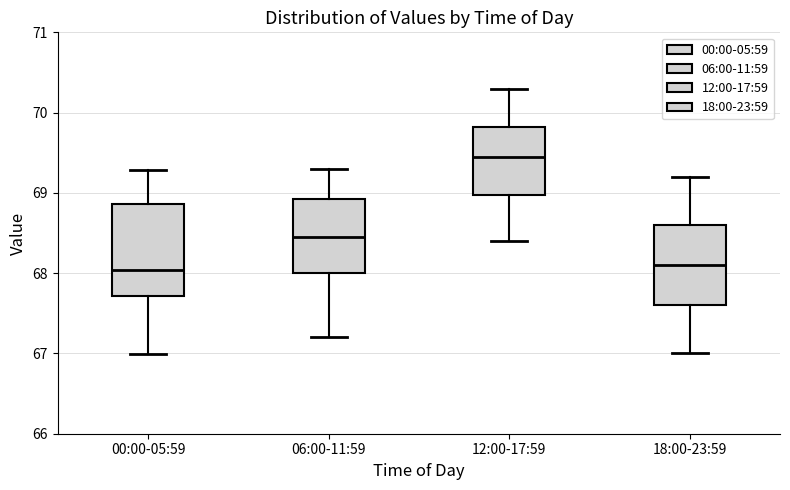

Where is the upper edge of the box for 06:00-11:59 on the y-axis? The values are not printed on the chart, so give them approximately, as read against the axis.

68.9